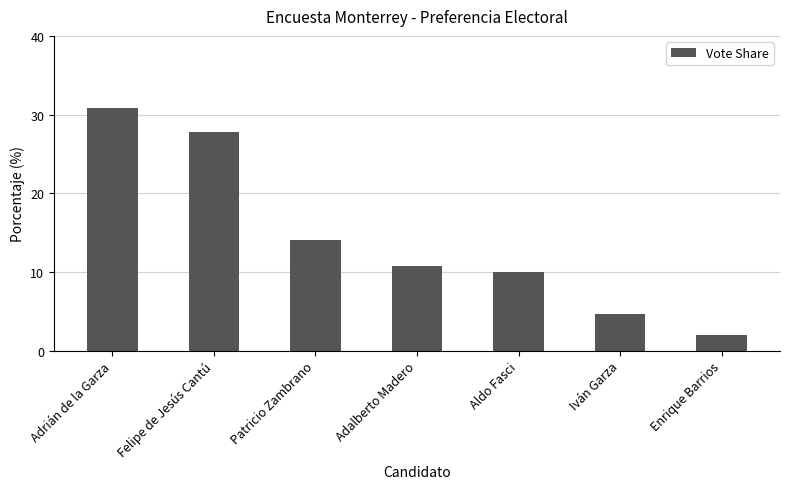

Does the chart contain any negative values?

No